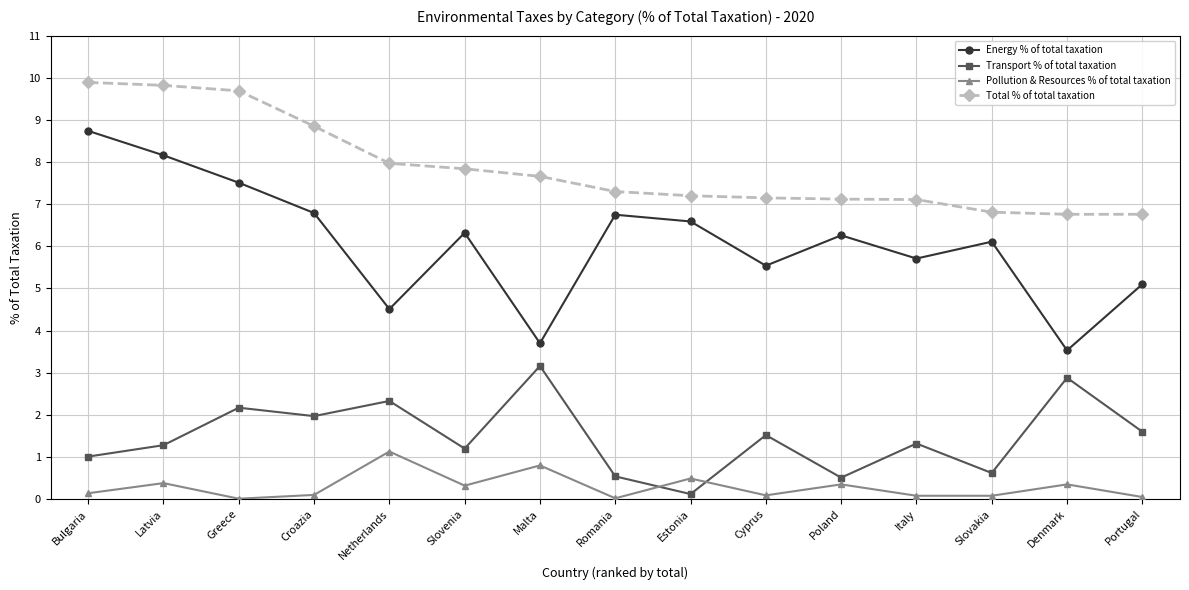

How many interior local peaks does the Energy % of total taxation series have?

4